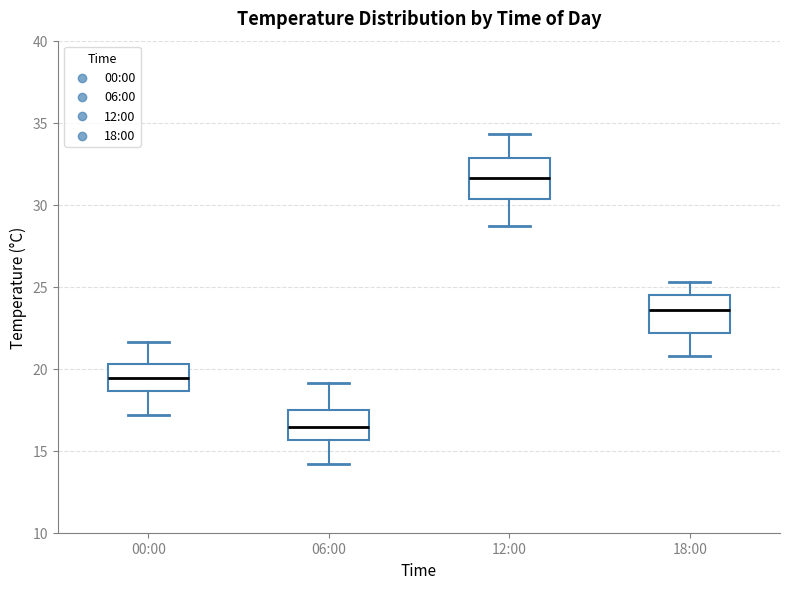

Which box's median line is the highest?

12:00